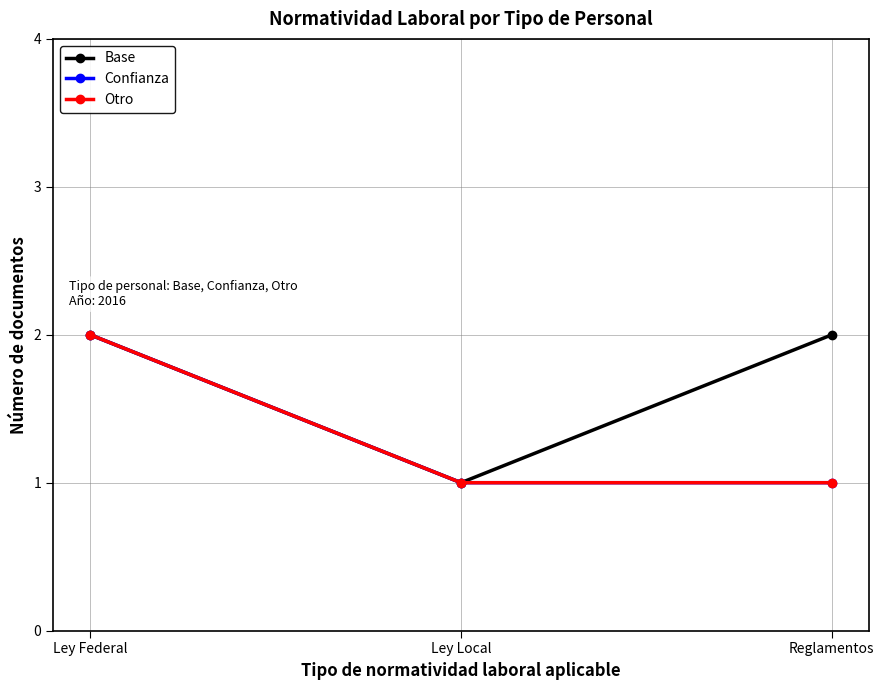

Is this an area chart (filled region under the line)?

No